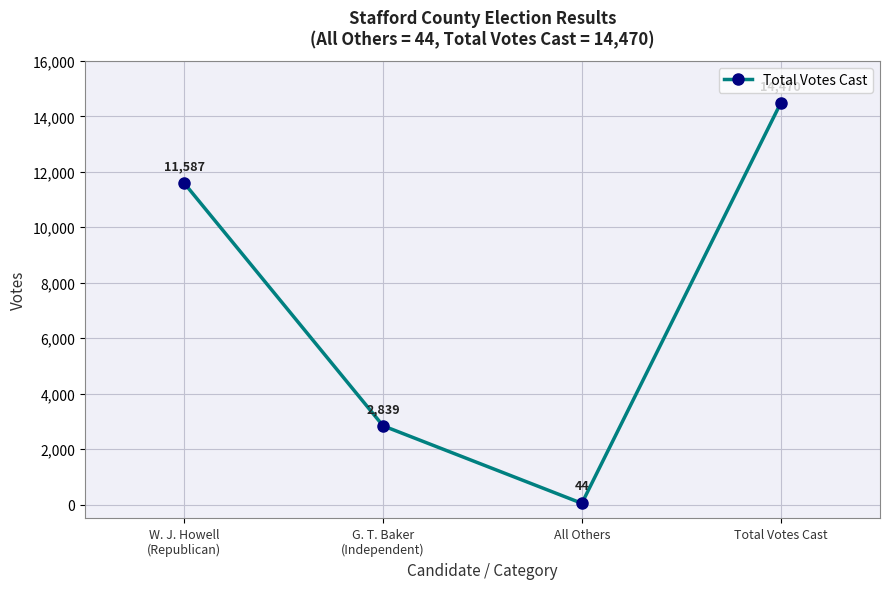

What is the label of the 1st point from the right?

Total Votes Cast